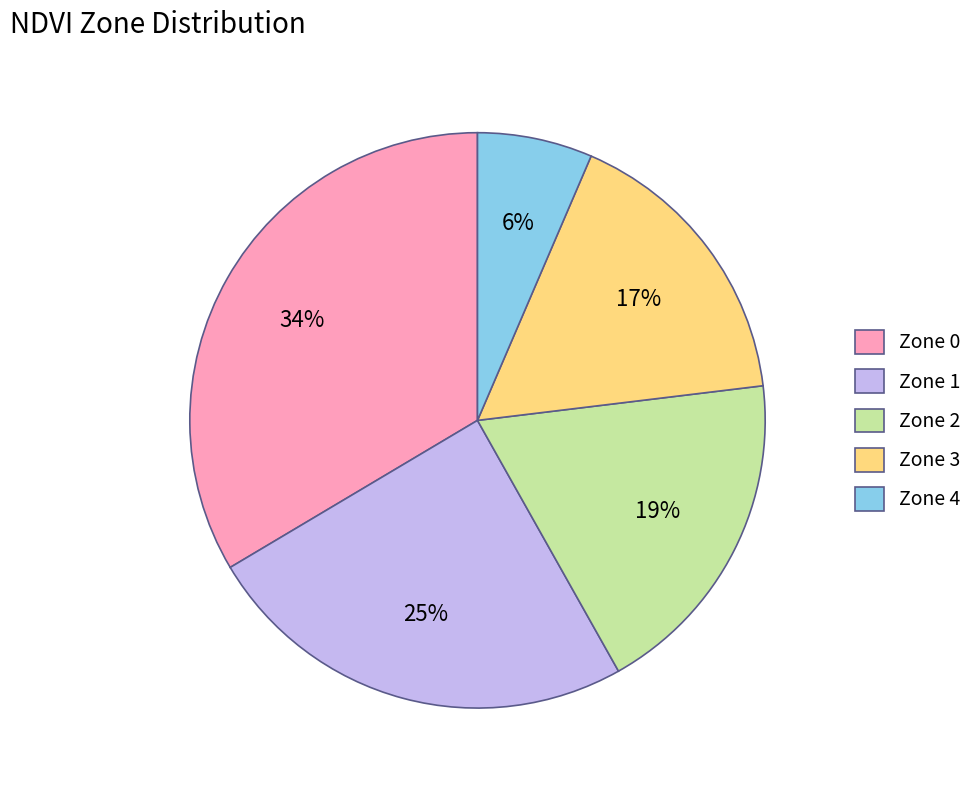

How many segments does this pie chart have?

5